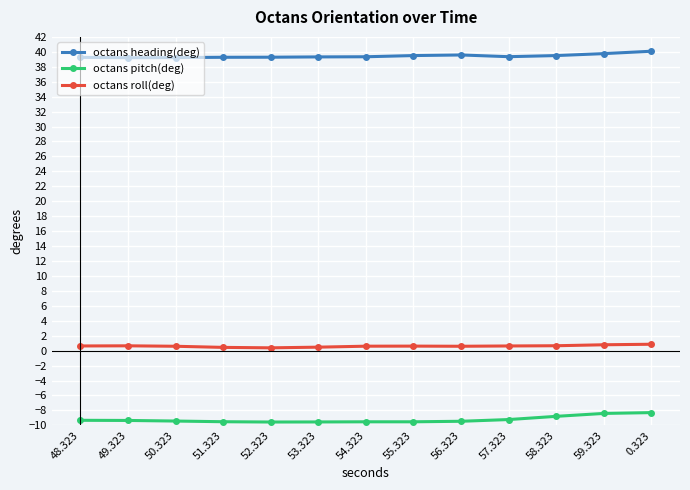

What is the average value of the octans heading(deg) series?

39.4